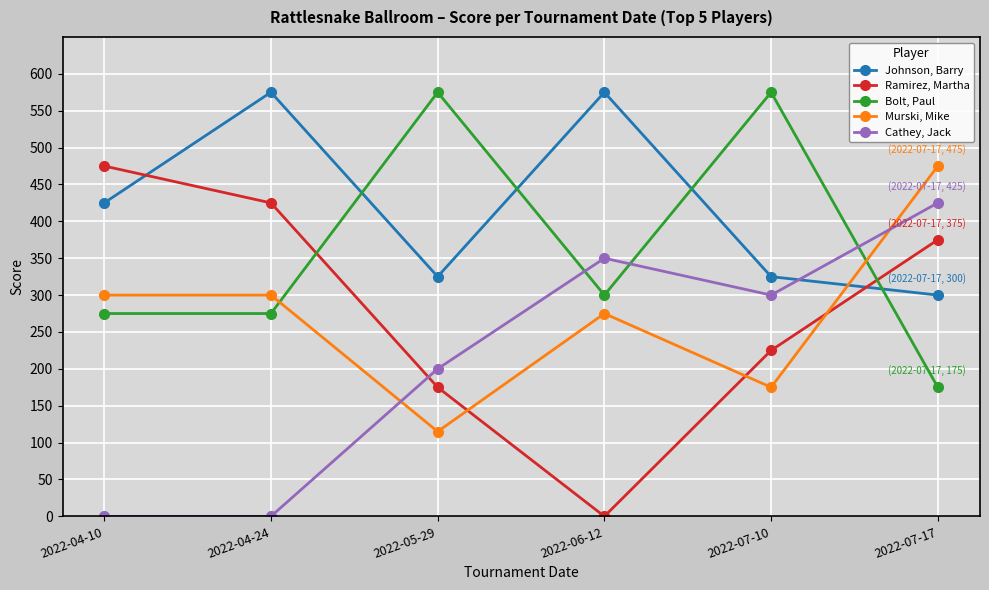

What is the highest value of the Cathey, Jack series?

425